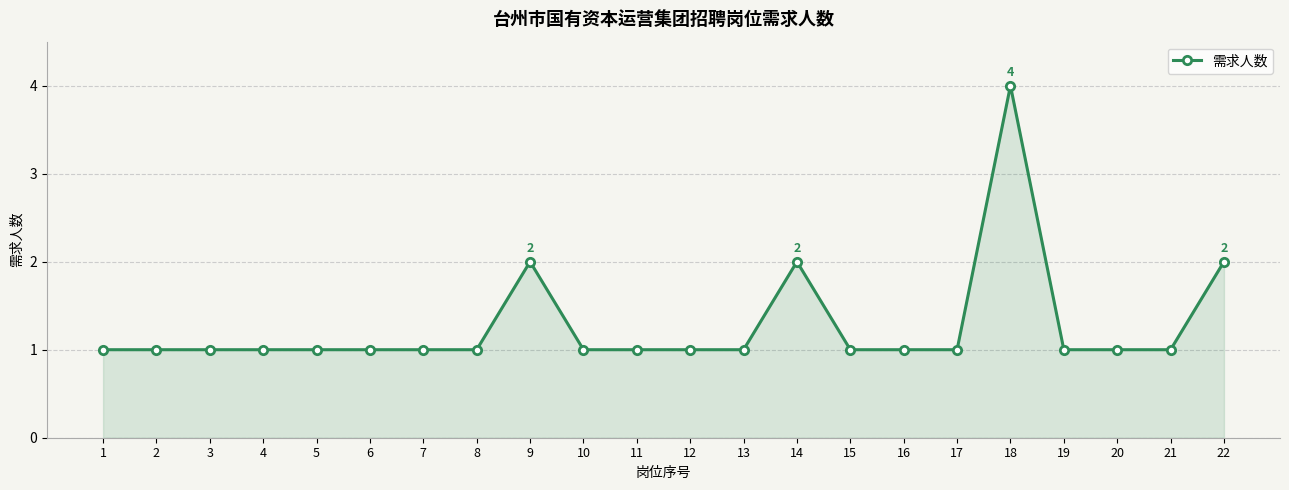

True or false: there are more than 0 points higher than both neighbors.

True